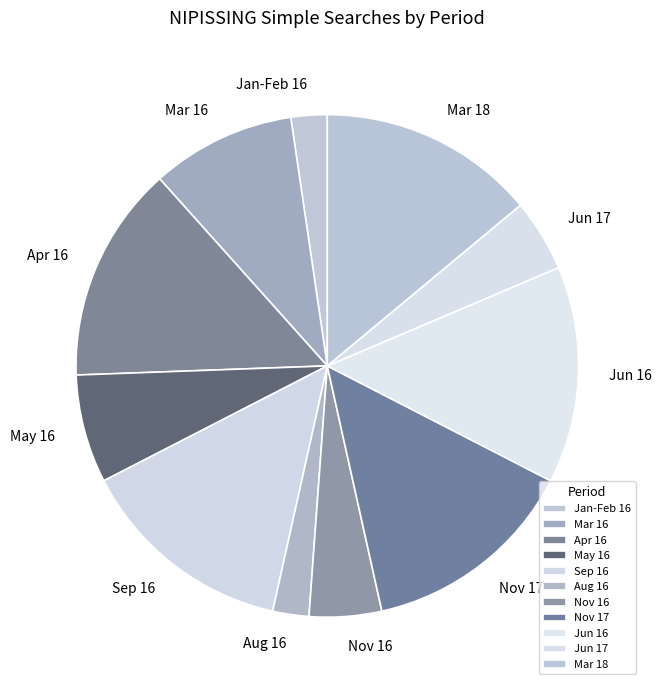

Is Nov 16 the majority of the pie?

No